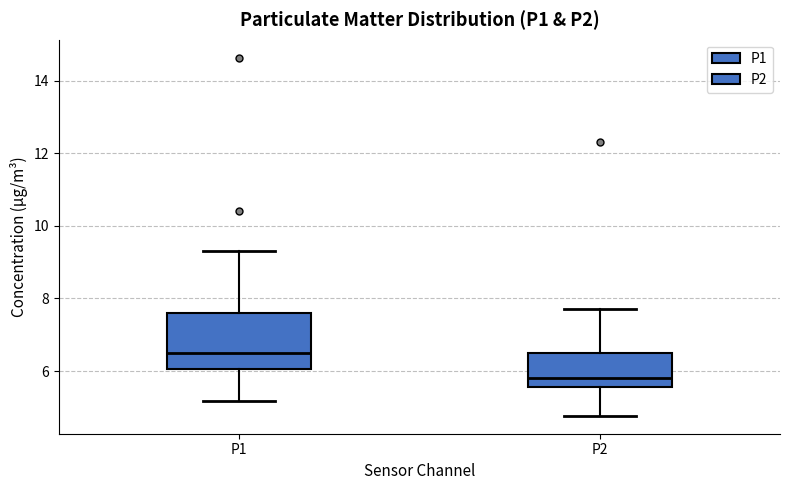

Reading left to right, read every box against the y-axis: the position of its median line, the range the box covers, and the ends of its whiskers. The values are not printed on the chart, so give them approximately, as read against the axis.

P1: median 6.6, box 6.0 to 7.6, whiskers 5.2 to 9.4
P2: median 5.8, box 5.6 to 6.6, whiskers 4.8 to 7.8